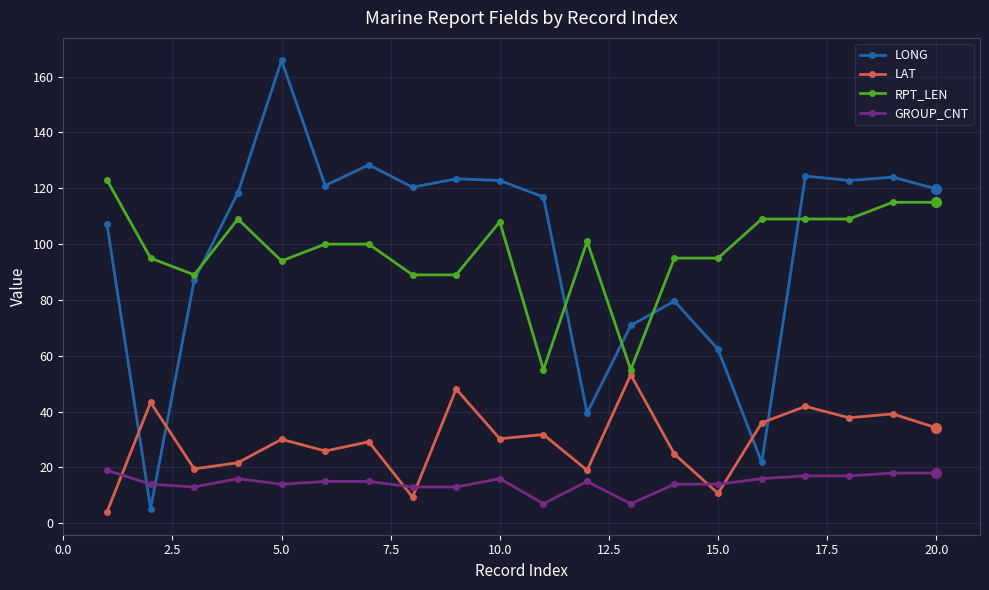

Rank the series by their maximum value, from lowest to highest.

GROUP_CNT, LAT, RPT_LEN, LONG